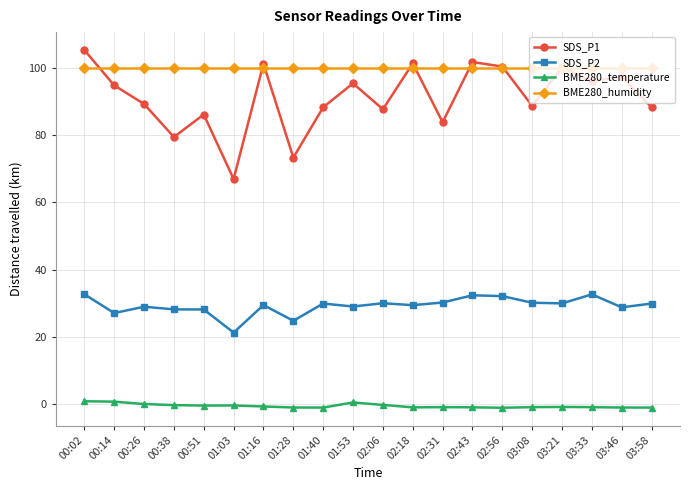

How many data points does each series have?

20